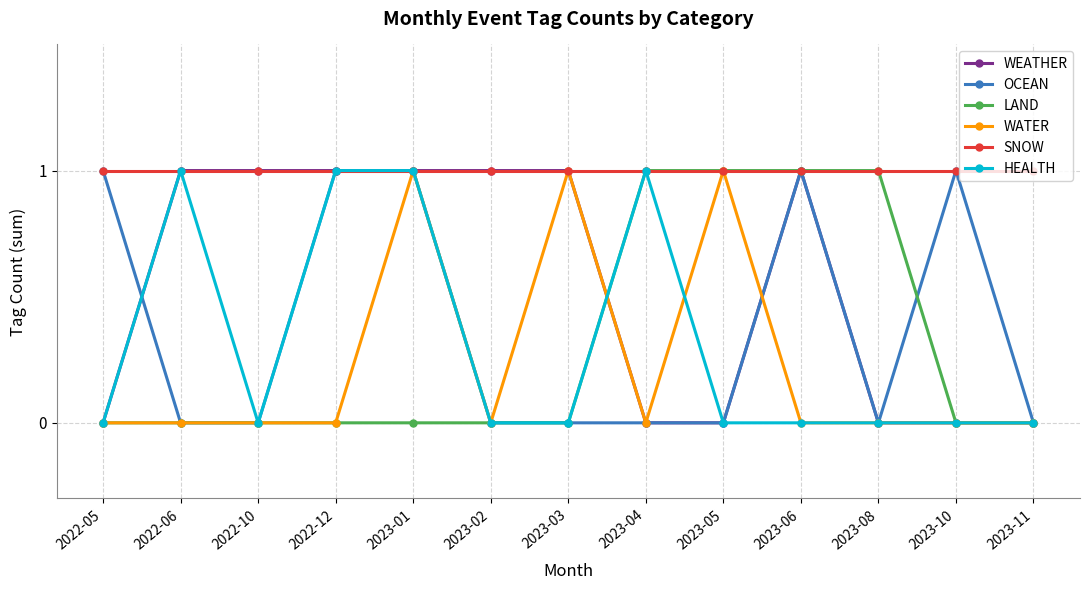

The value of HEALTH at 2023-10 is -1. True or false?

False